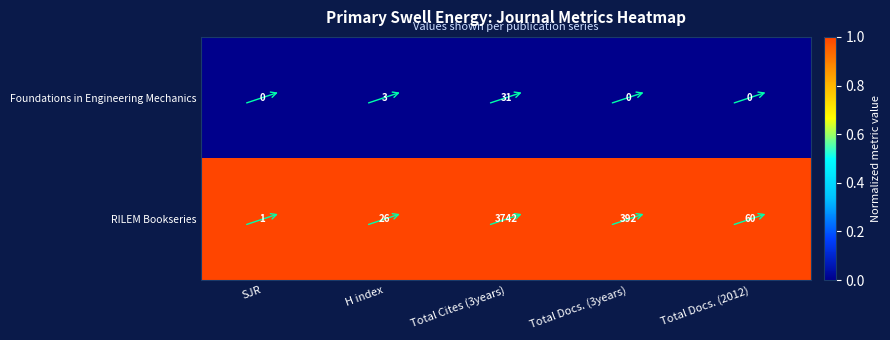

True or false: Foundations in Engineering Mechanics has a value of 21 at Total Docs. (3years).

False